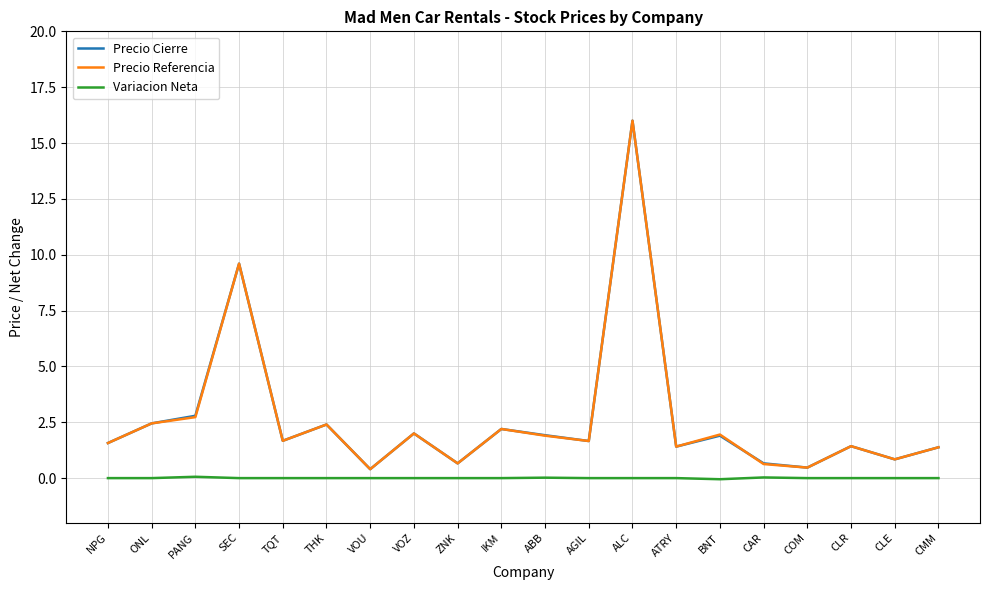

What position from the left is NPG?

1